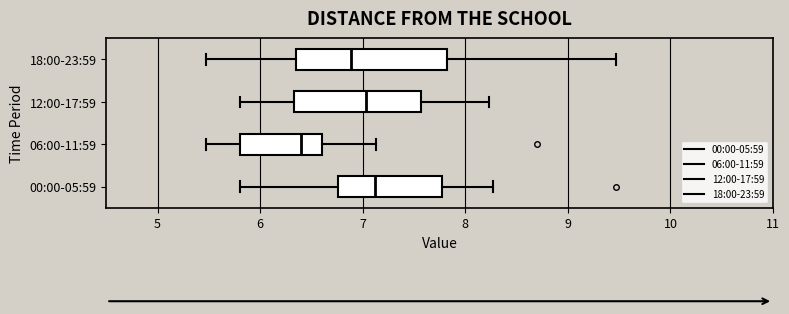

Where is the right edge of the box for 00:00-05:59 on the x-axis? The values are not printed on the chart, so give them approximately, as read against the axis.

7.8